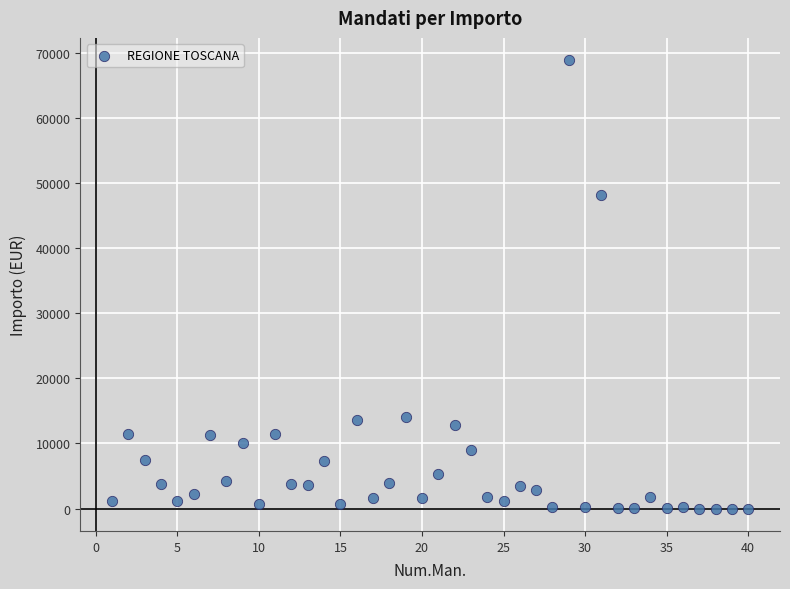

What Y value in the scatter plot is closest to 34418?

48218.1